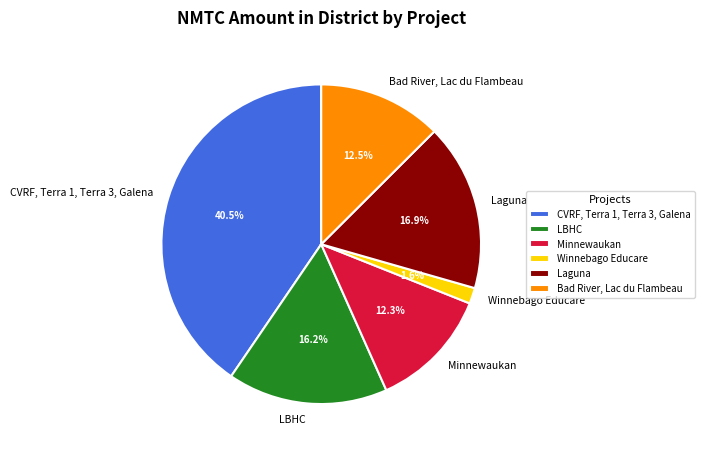

Between Bad River, Lac du Flambeau and Winnebago Educare, which is larger?

Bad River, Lac du Flambeau